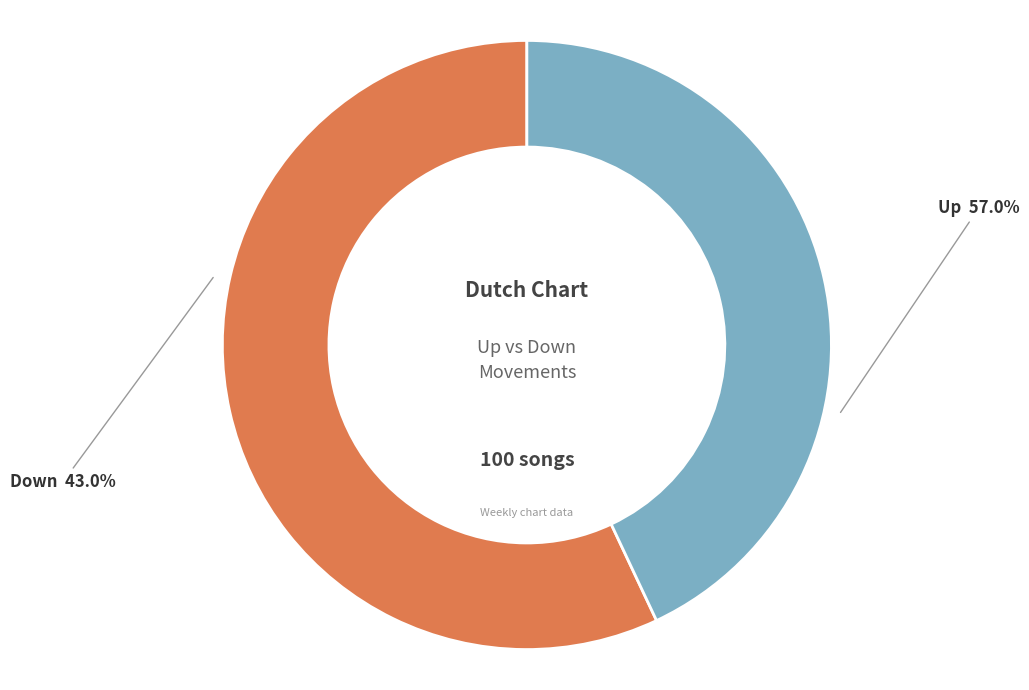

How many segments does this pie chart have?

2